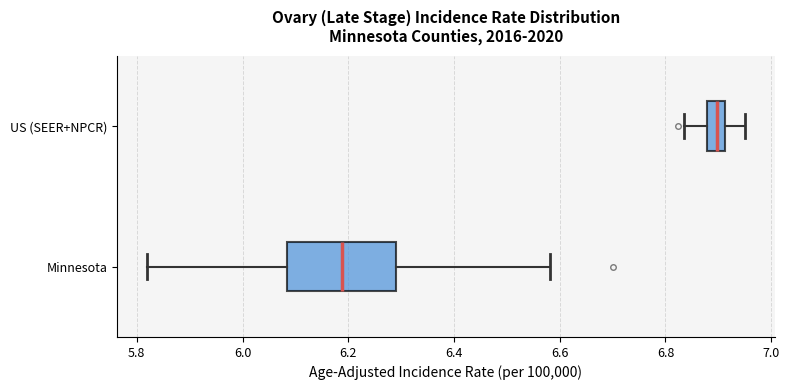

Which box's median line is the furthest to the right?

US (SEER+NPCR)